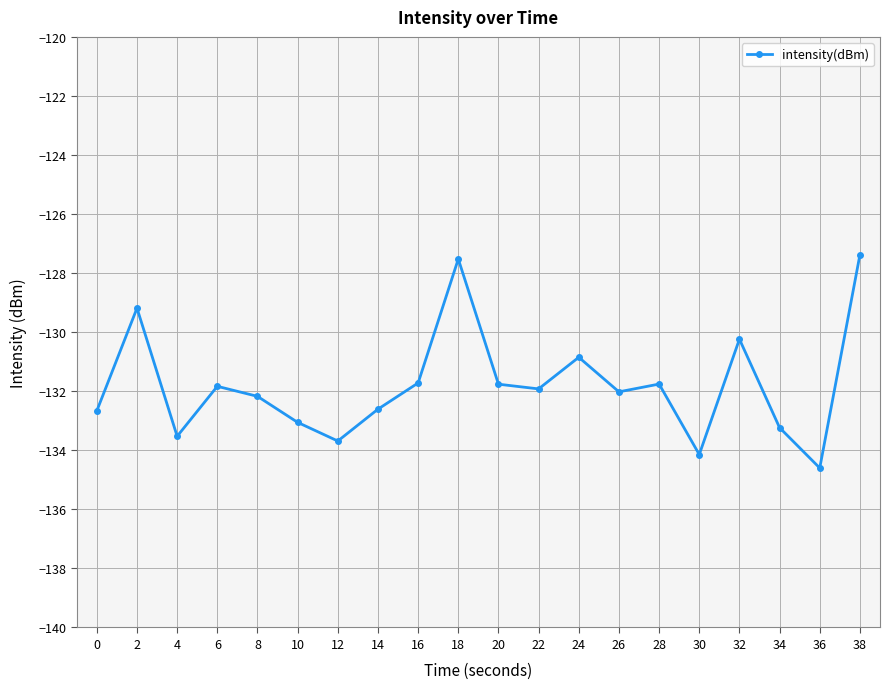

True or false: the data shows -127.5 at 18.

True